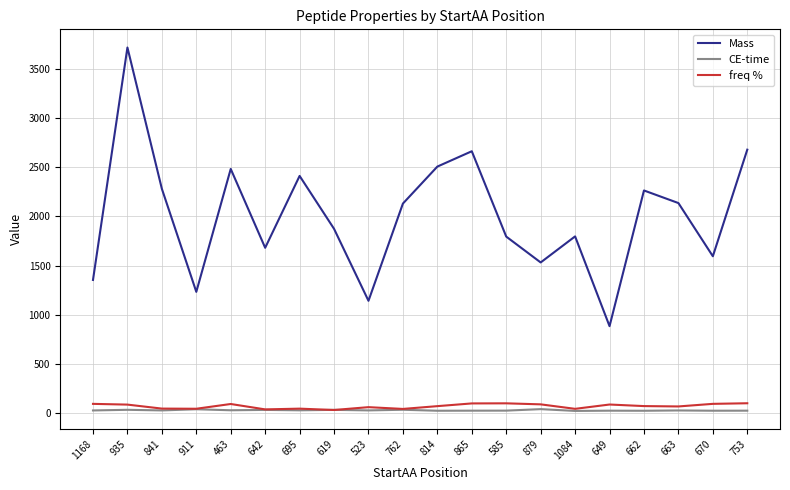

True or false: Mass and CE-time intersect in this chart.

False